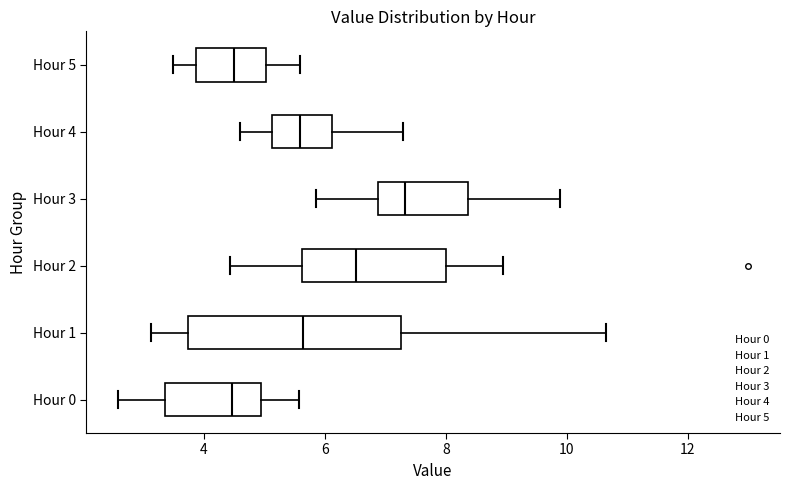

Where does the median line of the box for Hour 5 sit on the x-axis? The values are not printed on the chart, so give them approximately, as read against the axis.

4.6